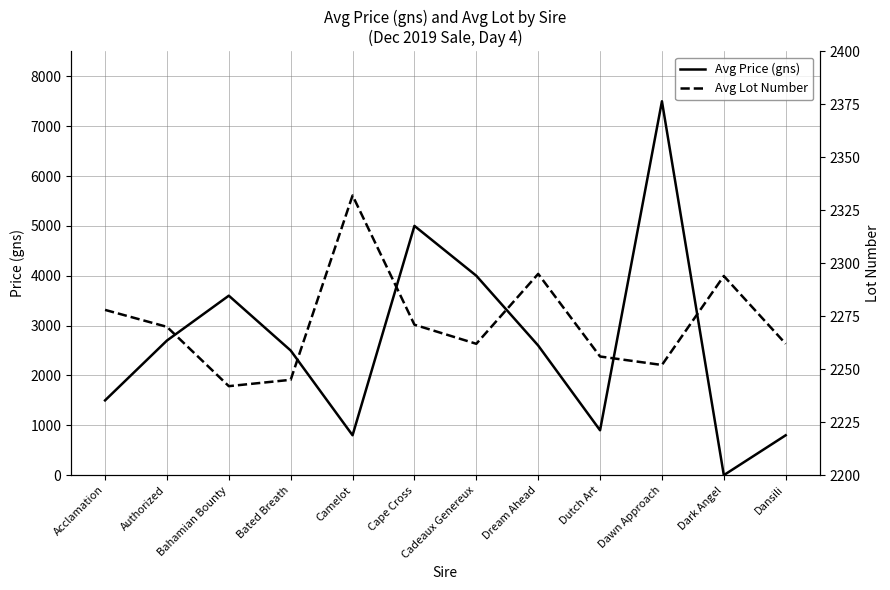

How many interior local peaks does the Avg Lot Number series have?

3